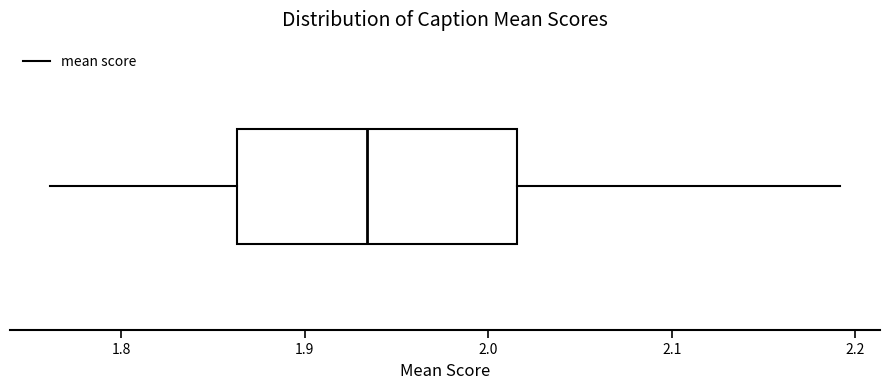

Transcribe this box plot: give where the median line is, the range the box spans, and where the two whiskers end, as read against the x-axis. The values are not printed on the chart, so give them approximately, as read against the axis.

median 1.93, box 1.86 to 2.02, whiskers 1.76 to 2.19